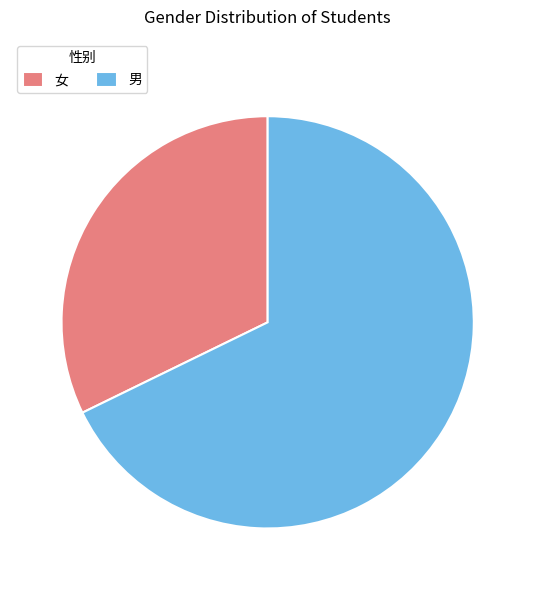

What is the ratio of the value at 女 to the value at 男?

0.5